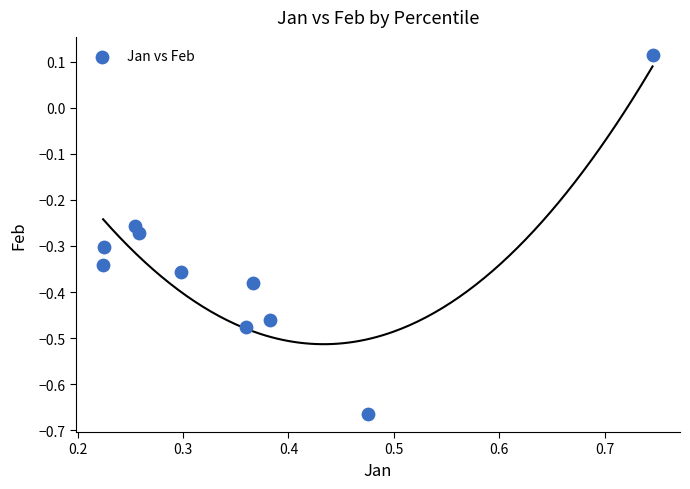

What is the range of Y values (max minus min)?

0.8